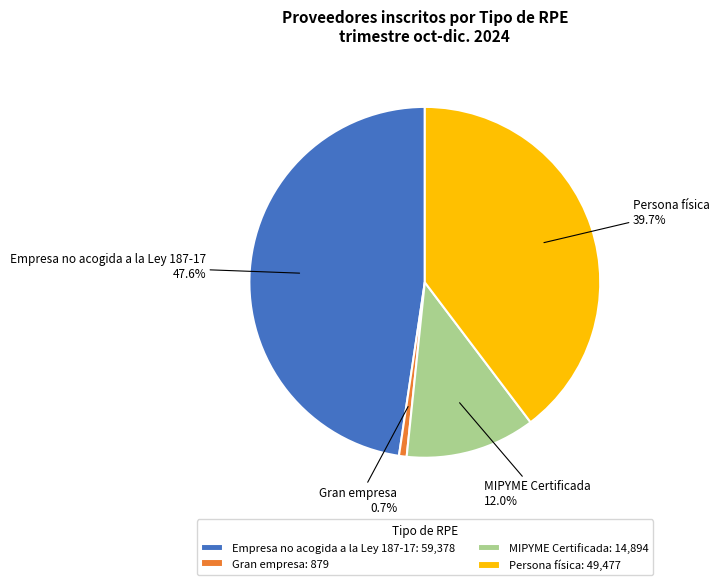

How many slices are in this pie chart?

4